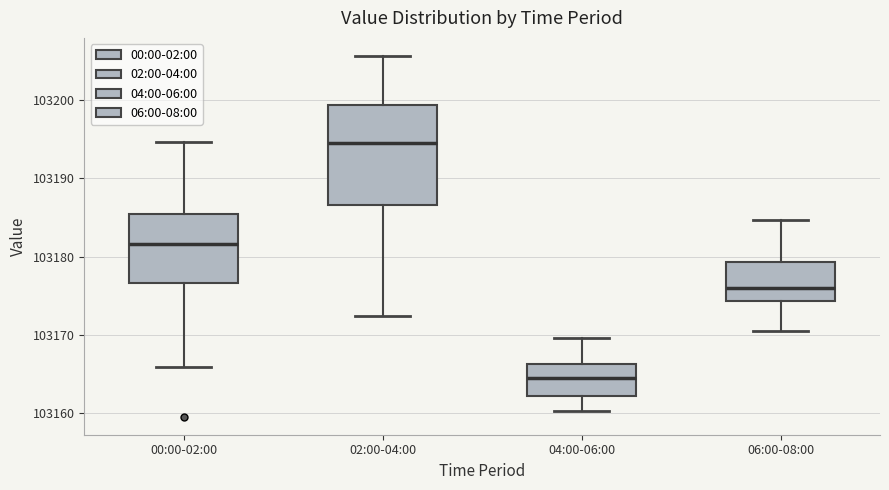

Which box's median line is the lowest?

04:00-06:00